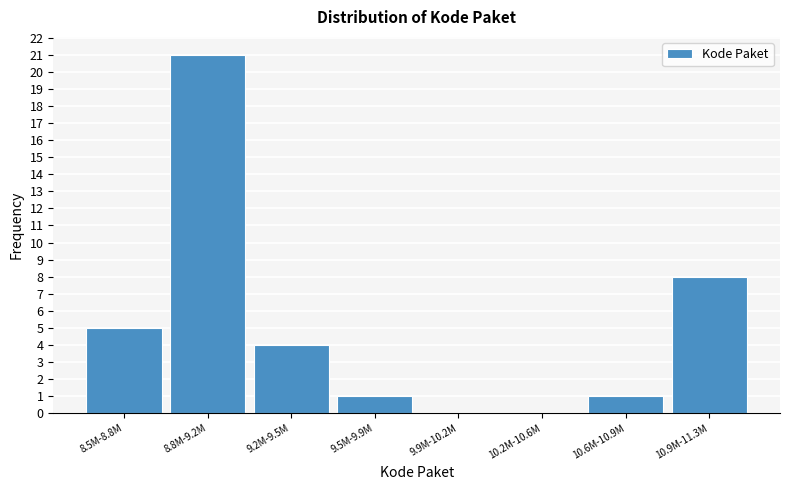

Reading left to right, what are all the values shown in this chart?

8.5M-8.8M=5	8.8M-9.2M=21	9.2M-9.5M=4	9.5M-9.9M=1	9.9M-10.2M=0	10.2M-10.6M=0	10.6M-10.9M=1	10.9M-11.3M=8